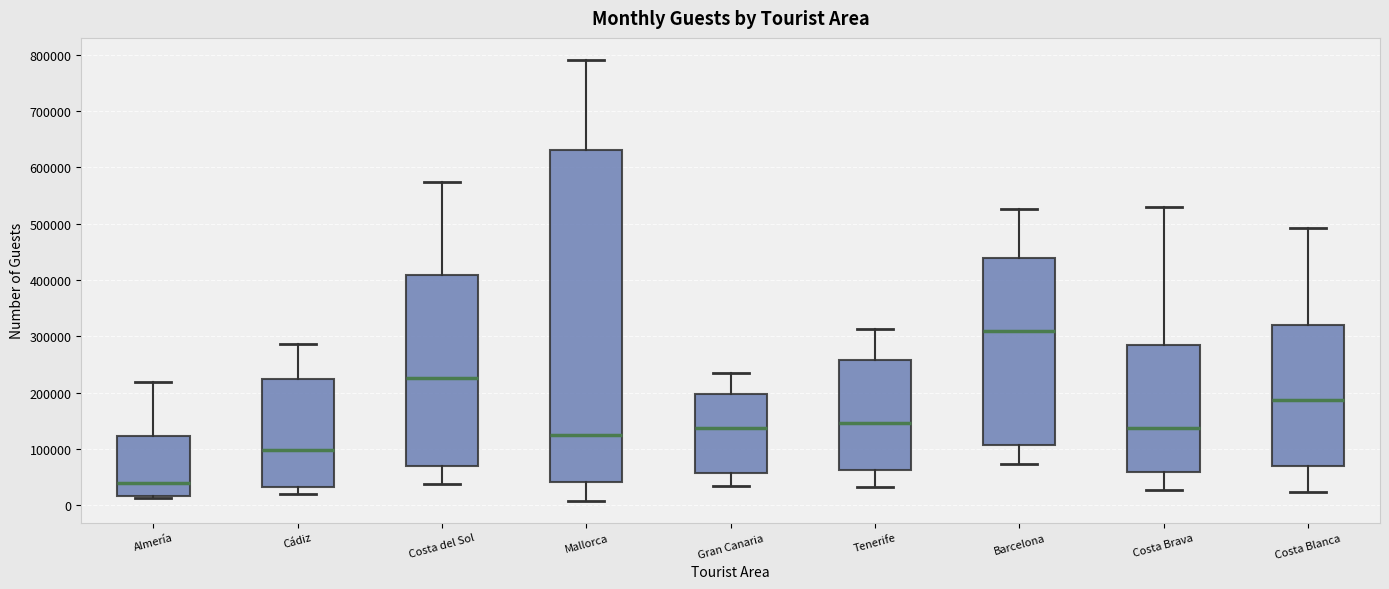

Where does the lower whisker of the box for Gran Canaria end on the y-axis? The values are not printed on the chart, so give them approximately, as read against the axis.

30000